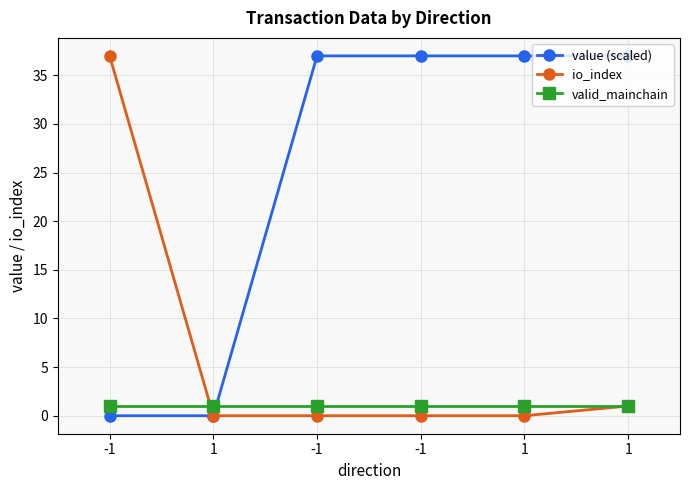

The value of value (scaled) at 1 is -25. True or false?

False